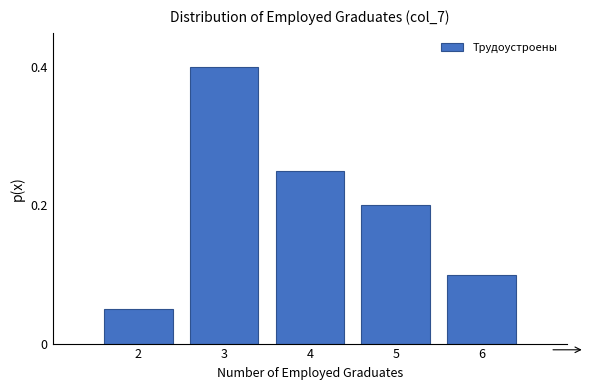

What is the sum of the values at 3 and 2?

0.5